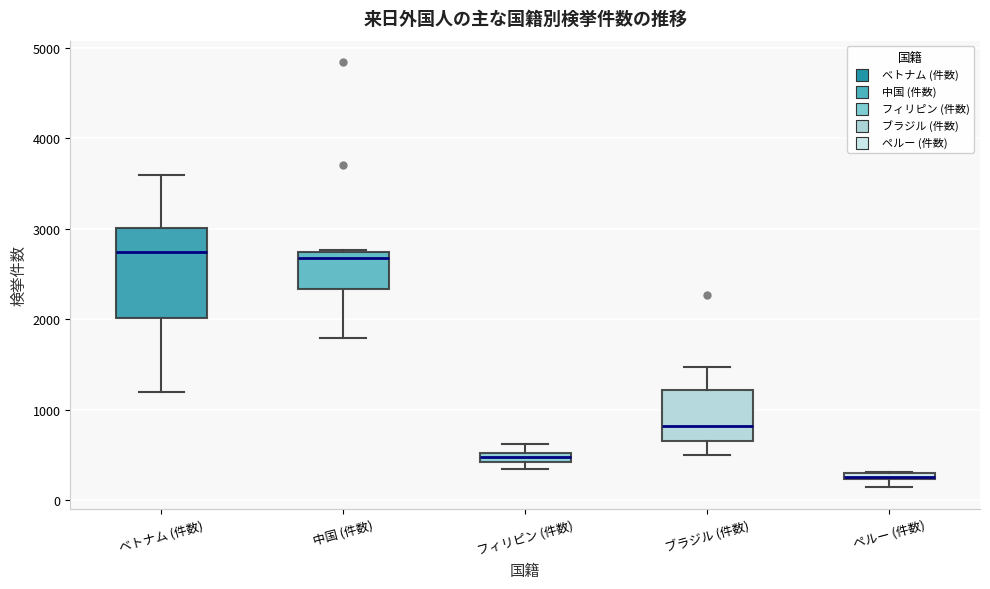

Where is the upper edge of the box for ブラジル (件数) on the y-axis? The values are not printed on the chart, so give them approximately, as read against the axis.

1200